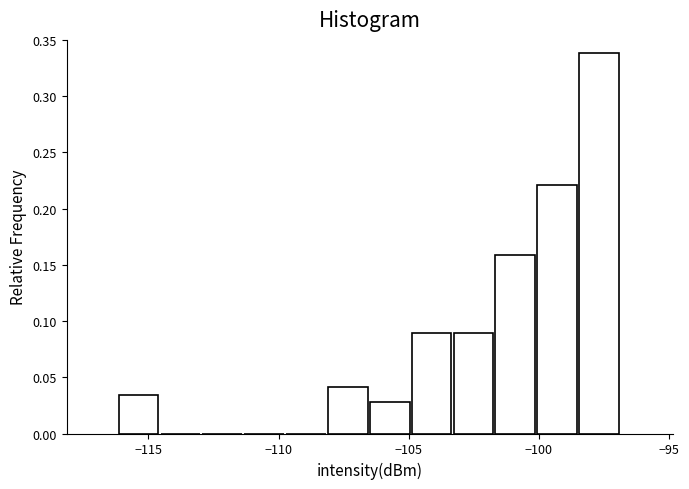

Read against the x-axis, roughly where is the centre of the tallest bar?

-97.5